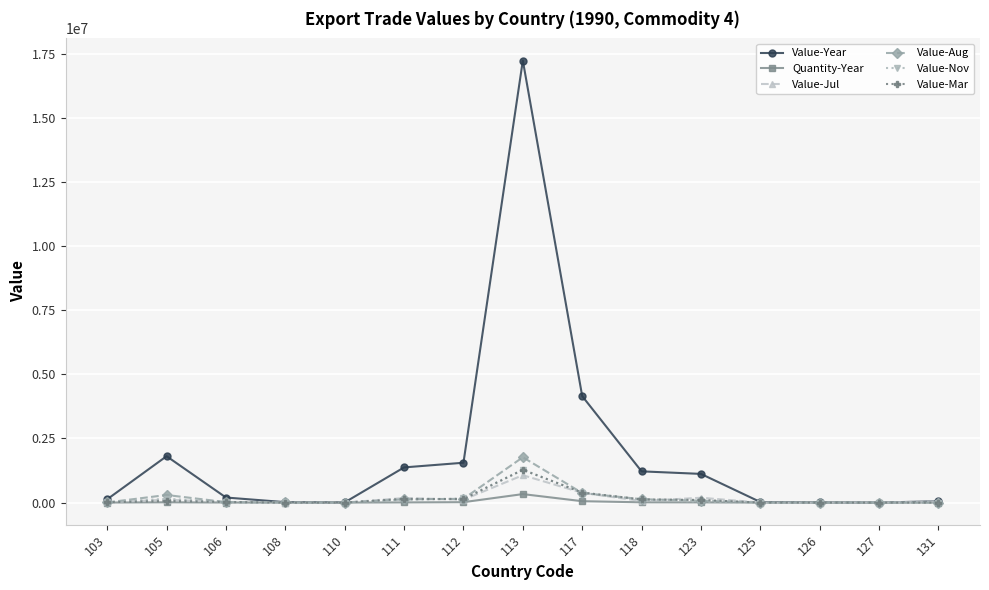

True or false: Value-Jul has more than 2 points higher than both neighbors.

True